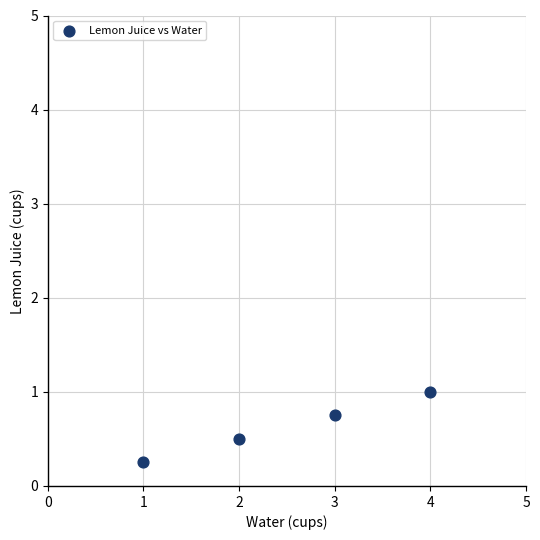

What is the average Y value?

0.6